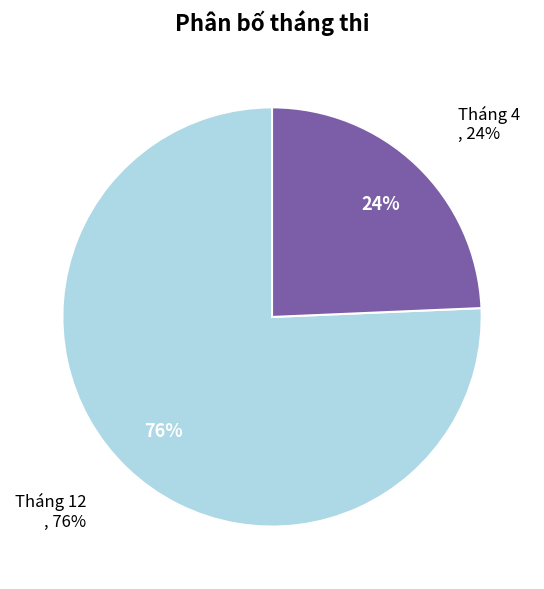

To the nearest percent, what portion does Tháng 12 represent?

76%